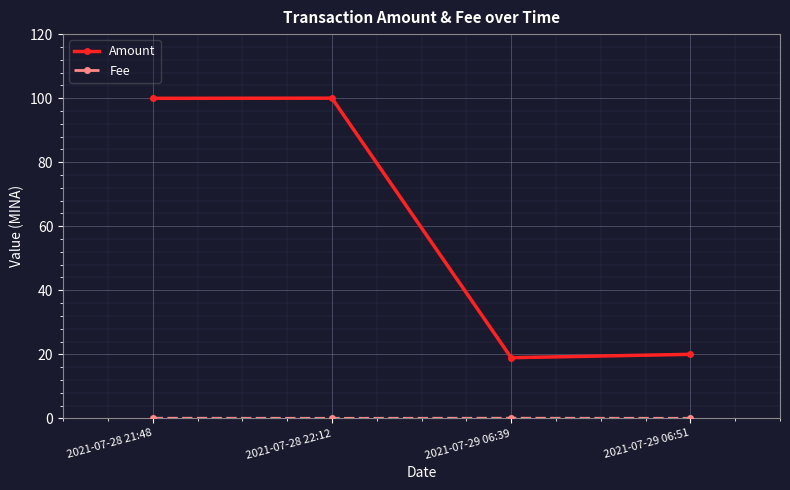

What is the greatest value displayed?

100.0